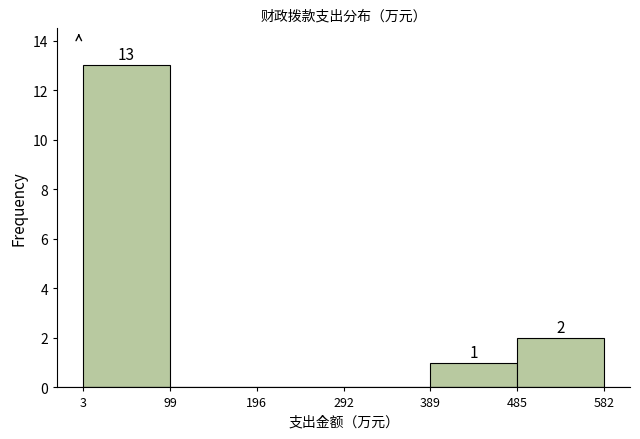

Over which range of the x-axis is the bar tallest?

3 to 99